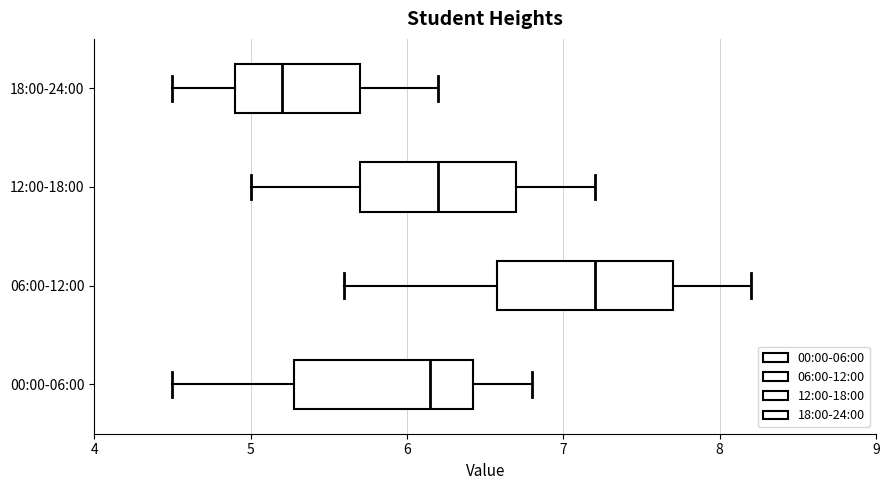

Where does the right whisker of the box for 00:00-06:00 end on the x-axis? The values are not printed on the chart, so give them approximately, as read against the axis.

6.8